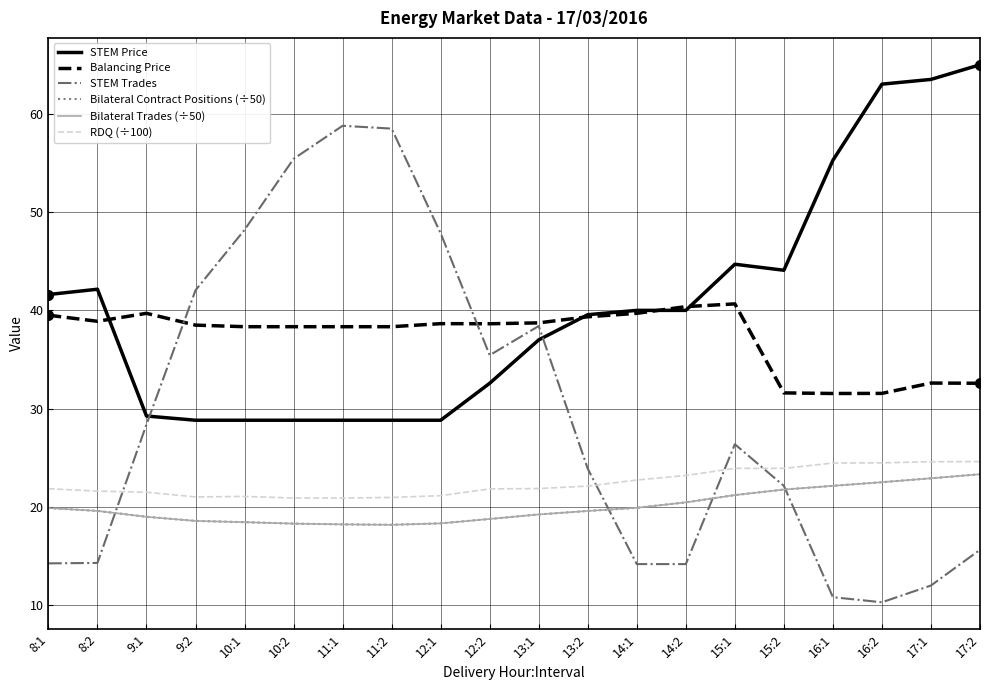

The value of Bilateral Contract Positions (÷50) at 10:2 is 18.3. True or false?

True